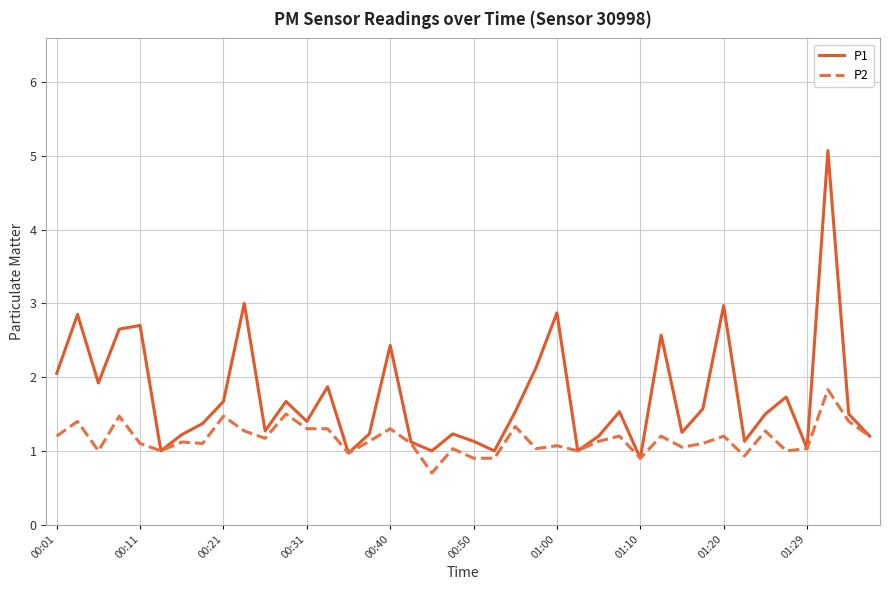

Which series has the largest range (max minus min)?

P1